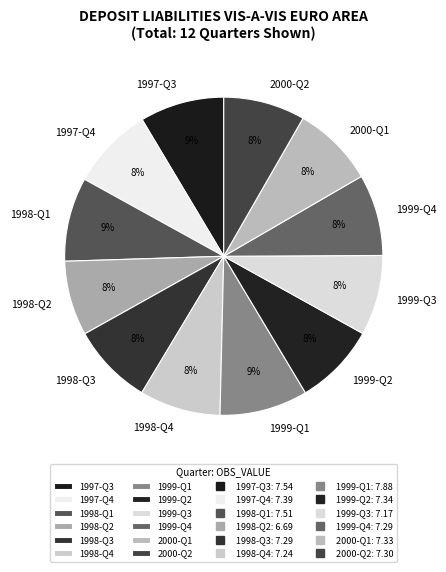

True or false: 1999-Q2 accounts for 8% of the total.

True